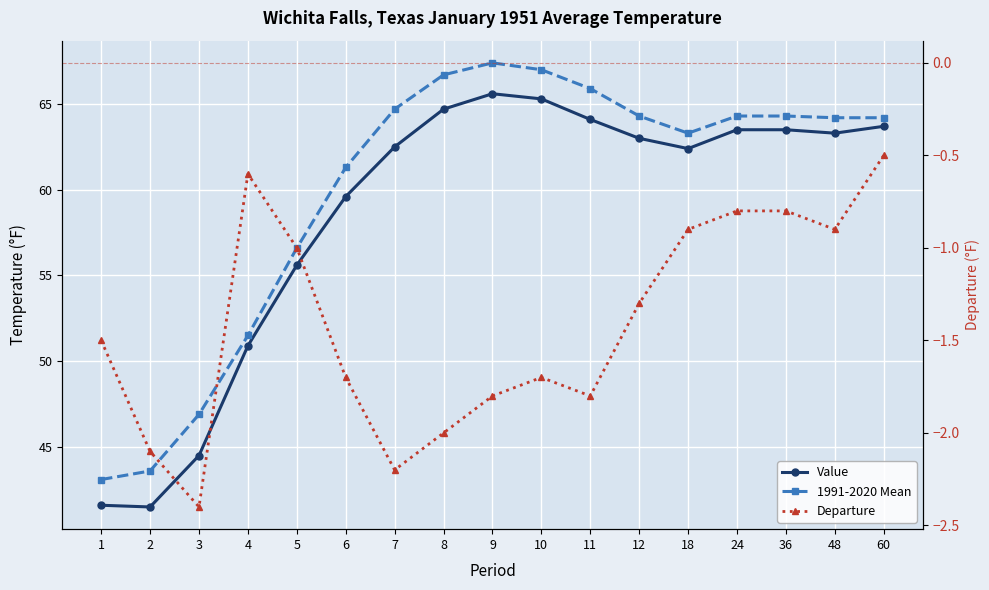

Count the number of categories in the chart.

17